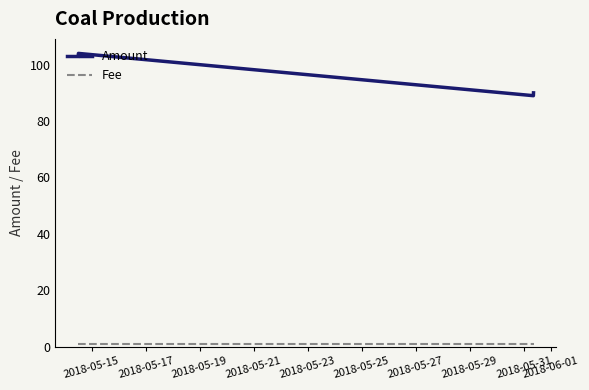

What is the difference between the maximum and minimum values in the Amount series?

15